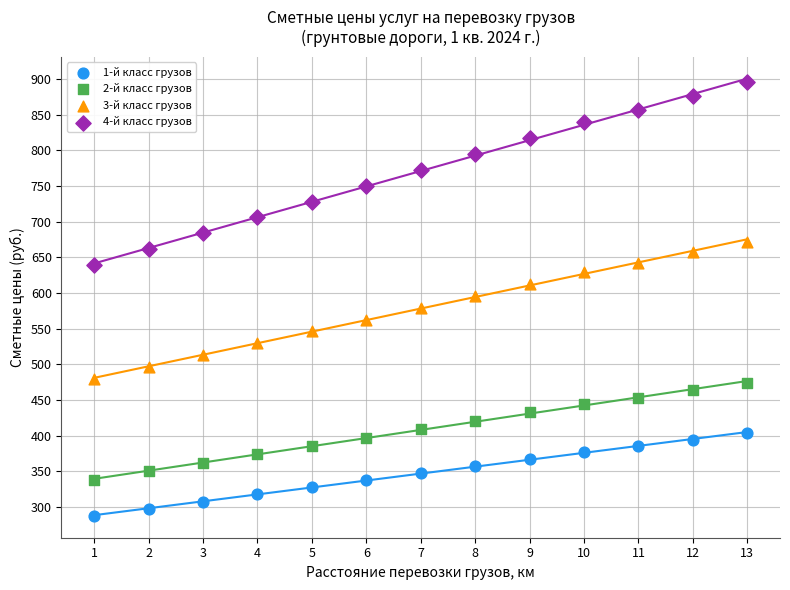

Which series reaches the minimum Y coordinate?

1-й класс грузов